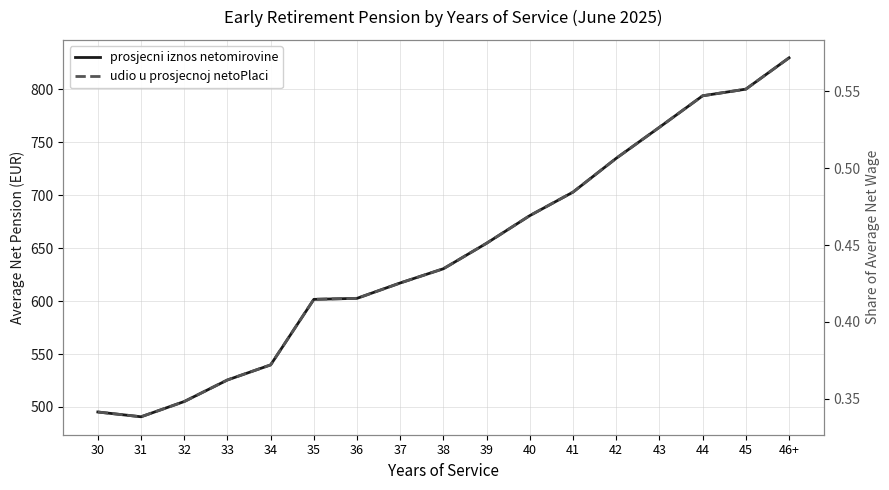

What is the difference between the maximum and minimum values in the udio u prosjecnoj netoPlaci series?

0.2